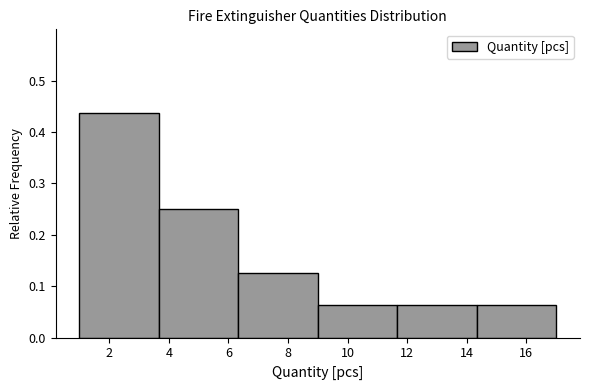

Which range on the x-axis has the tallest bar?

1.0 to 3.6